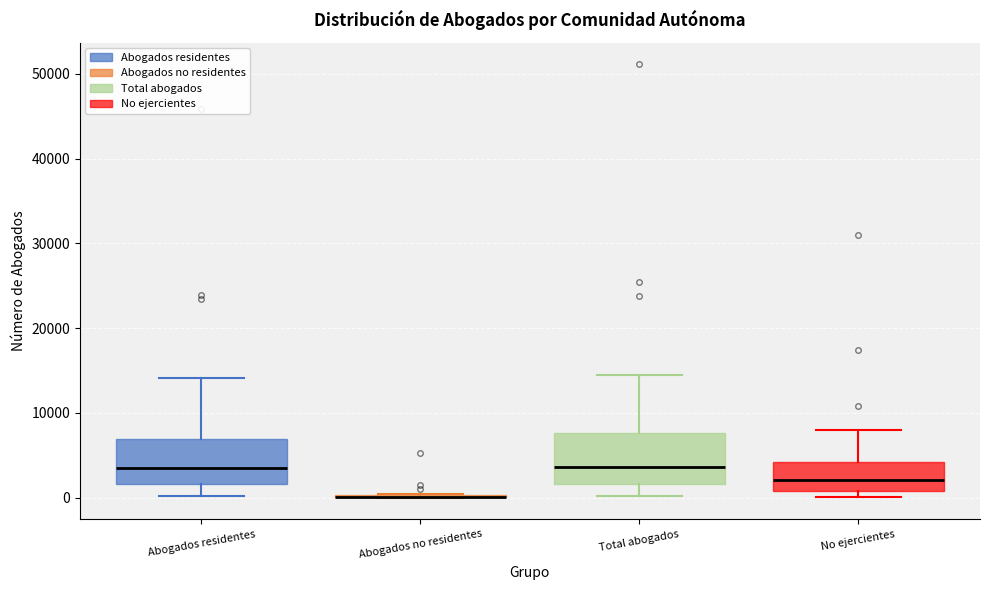

Reading left to right, read every box against the y-axis: the position of its median line, the range the box covers, and the ends of its whiskers. The values are not printed on the chart, so give them approximately, as read against the axis.

Abogados residentes: median 3000, box 2000 to 7000, whiskers 0 to 14000
Abogados no residentes: box collapsed to a line at 0, whiskers 0 to 0
Total abogados: median 4000, box 2000 to 8000, whiskers 0 to 14000
No ejercientes: median 2000, box 1000 to 4000, whiskers 0 to 8000